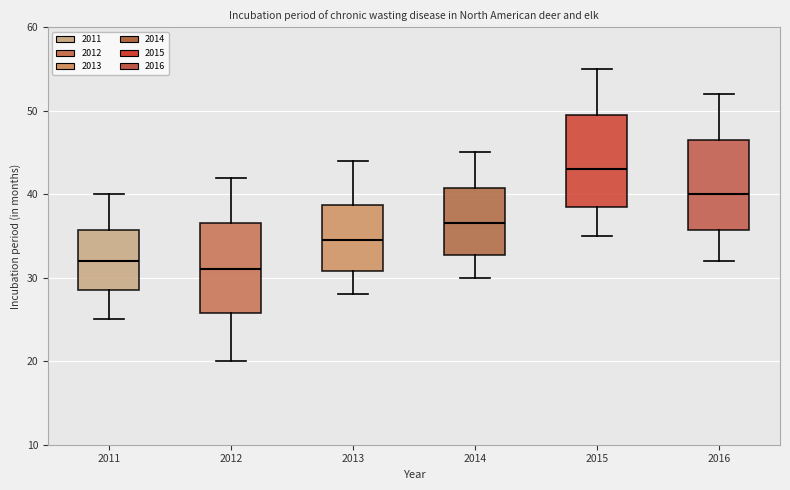

Which box has the lowest median line?

2012